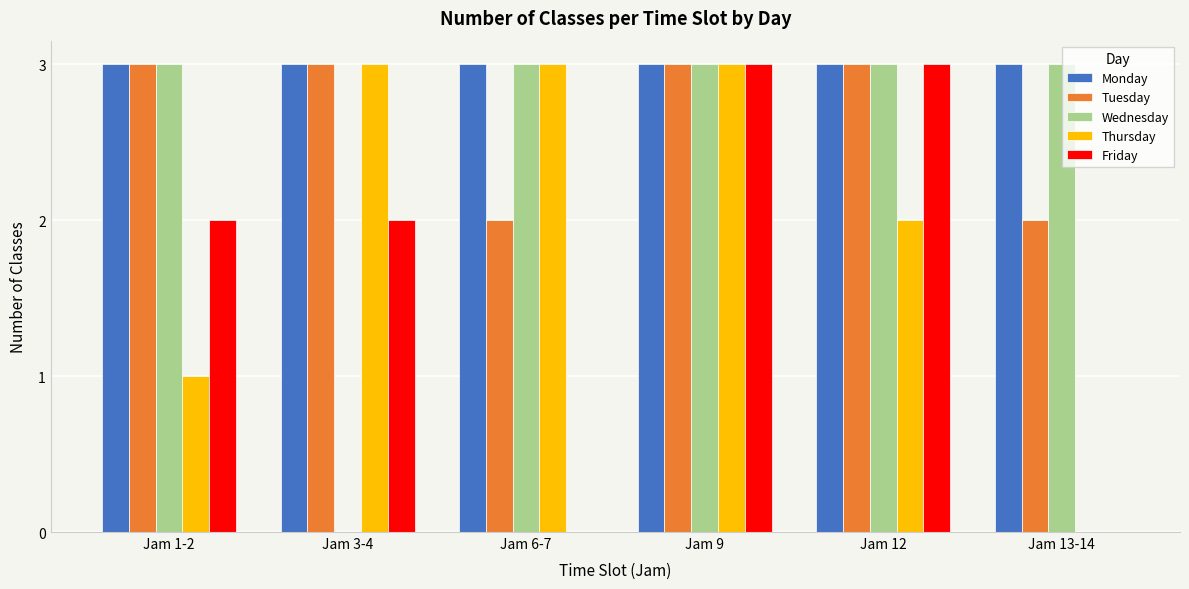

What is the sum of all Monday values?

18